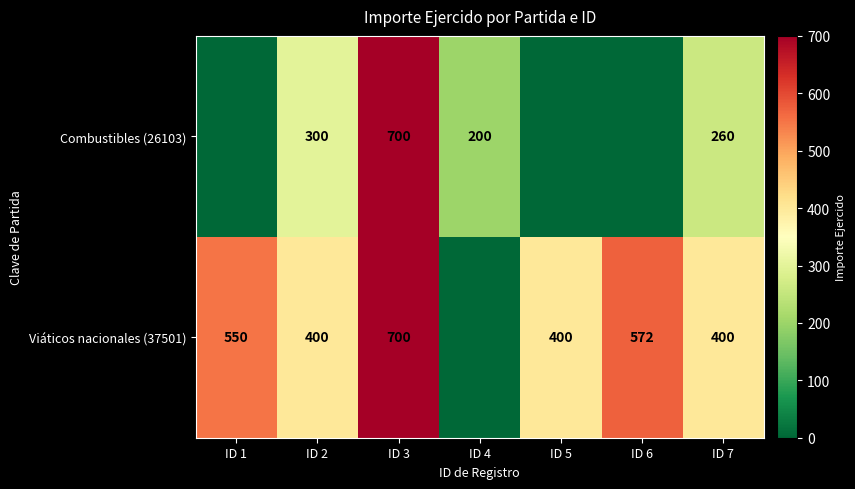

What is the total value across all series at ID 5?

400